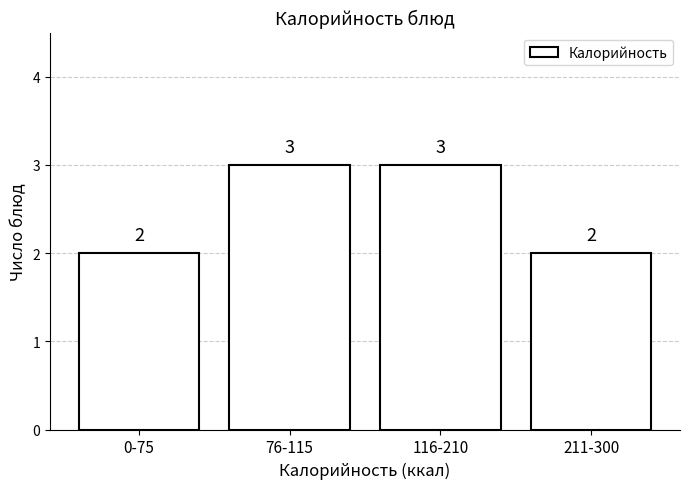

Reading right to left, transcribe all the data shown in this chart.

2	3	3	2